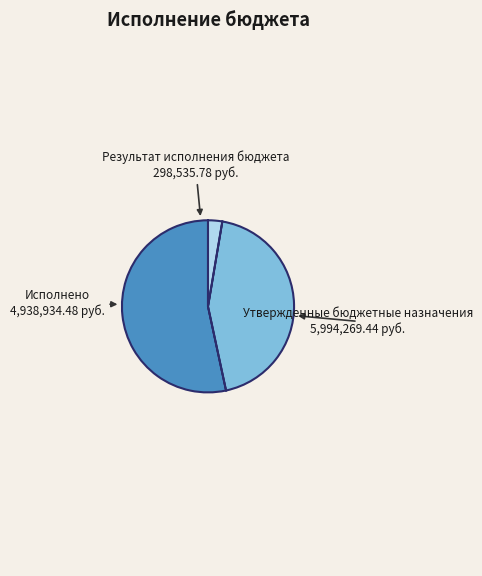

Is there any slice that represents more than half of the pie?

Yes